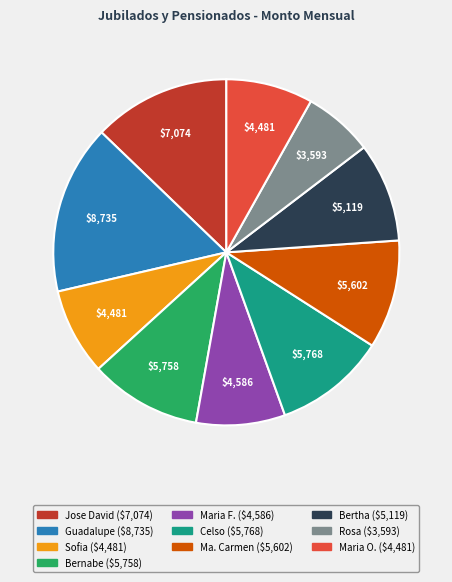

How many slices are in this pie chart?

10